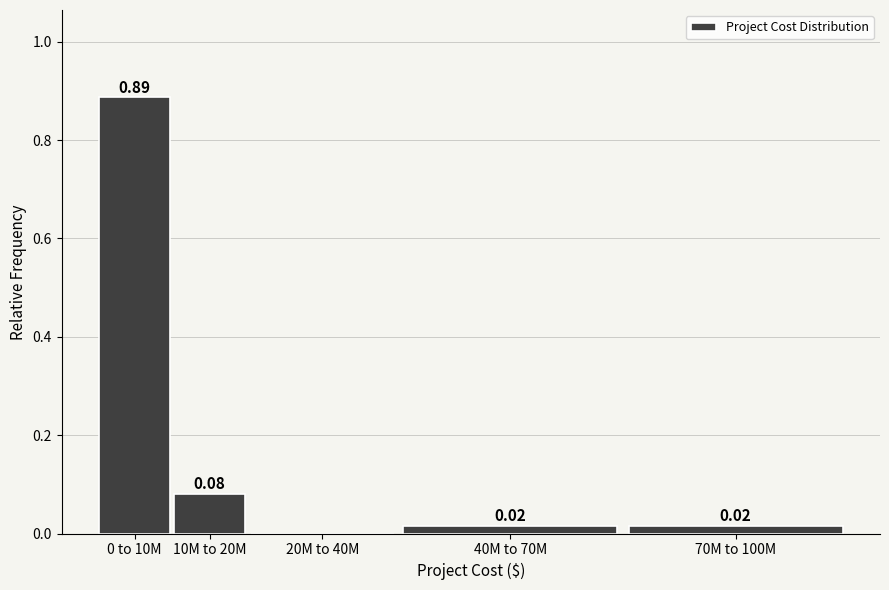

What is the change in value from 0 to 10M to 40M to 70M?

-0.9